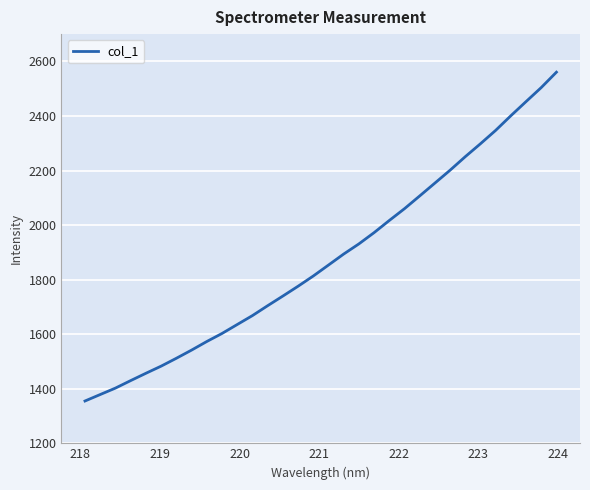

What is the difference between the maximum and minimum values?

1205.3